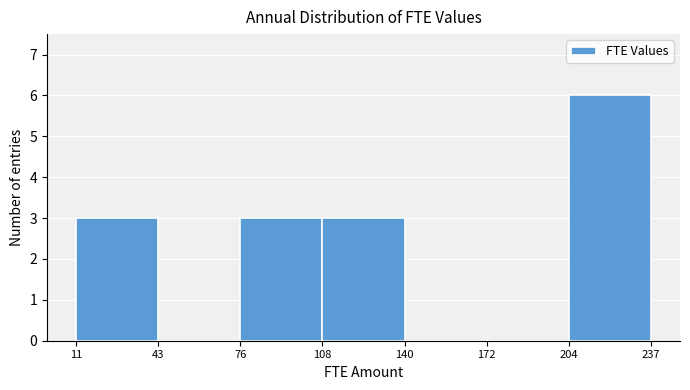

Reading left to right, transcribe this chart: for each bar, give the range it covers on the x-axis and its height. The values are not printed on the chart, so give them approximately, as read against the axis.

11 to 43: 3
43 to 76: 0
76 to 108: 3
108 to 140: 3
140 to 172: 0
172 to 204: 0
204 to 237: 6